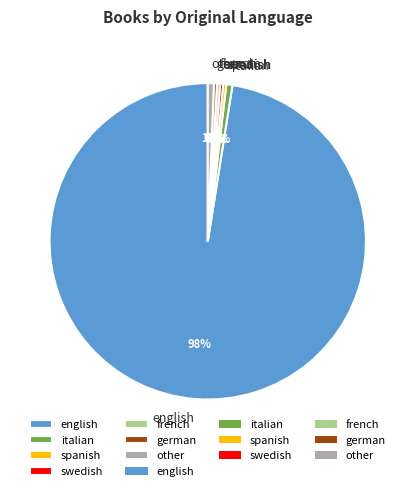

What is the ratio of the value at other to the value at italian?

1.0